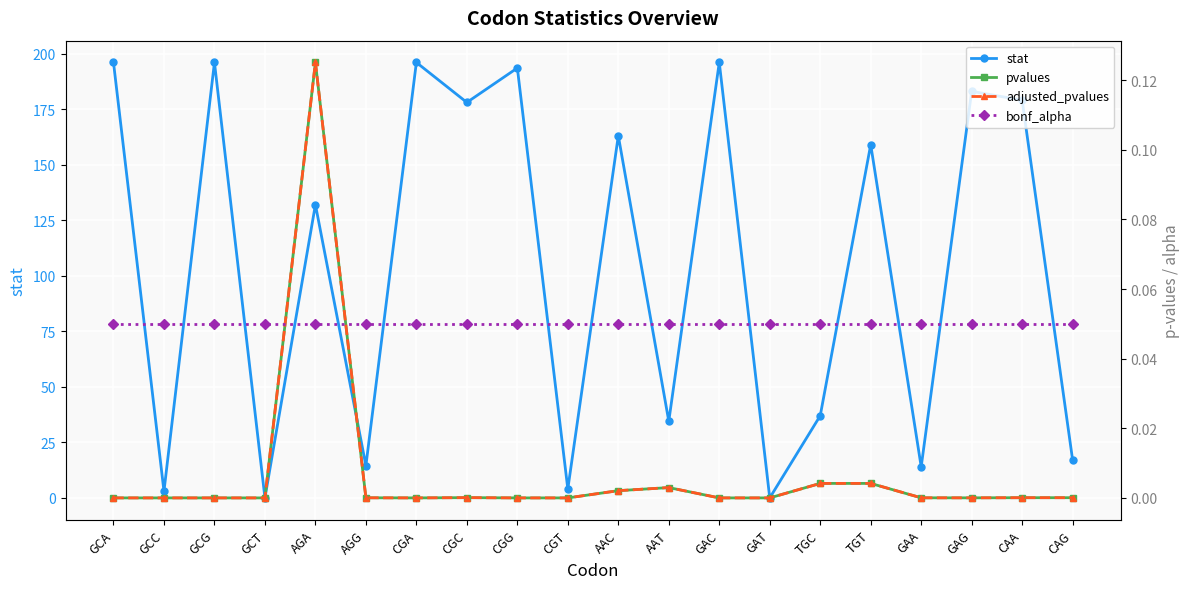

Which category has the highest value in the bonf_alpha series?

GCA